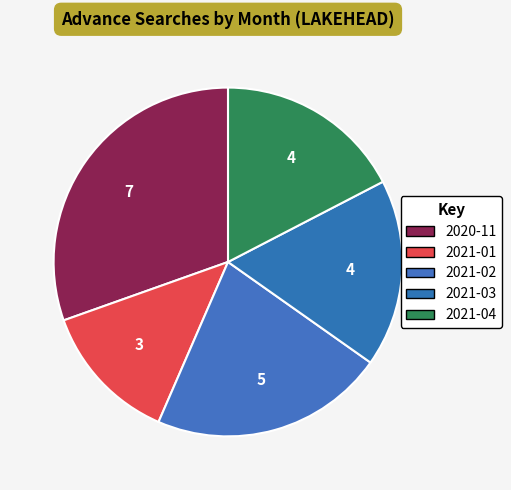

True or false: 2021-02 accounts for 22% of the total.

True